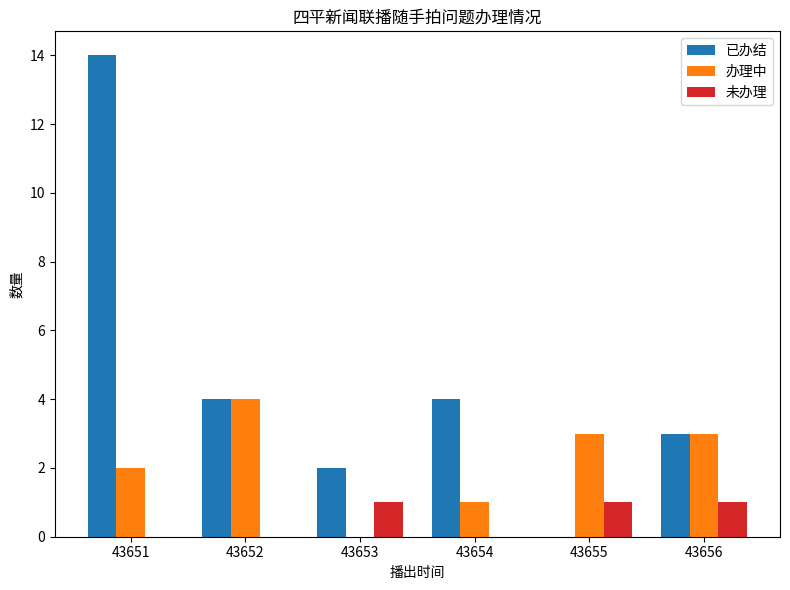

The 已办结 series shows 1 at 43656. True or false?

False